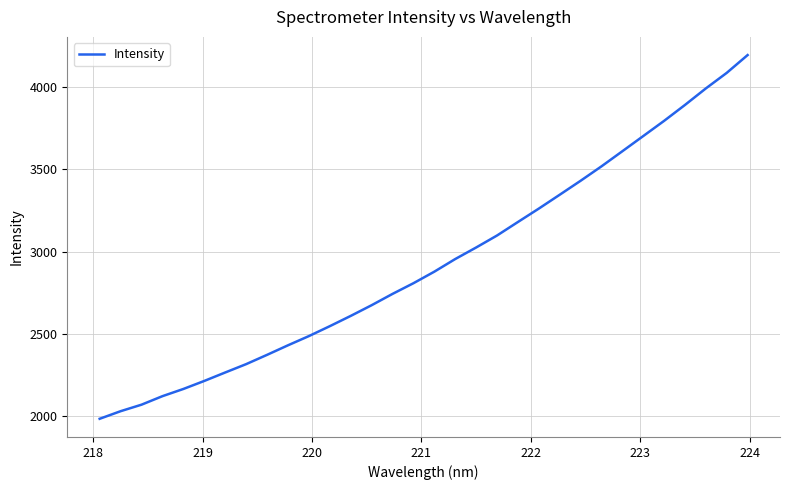

How many lines are shown in the chart?

1